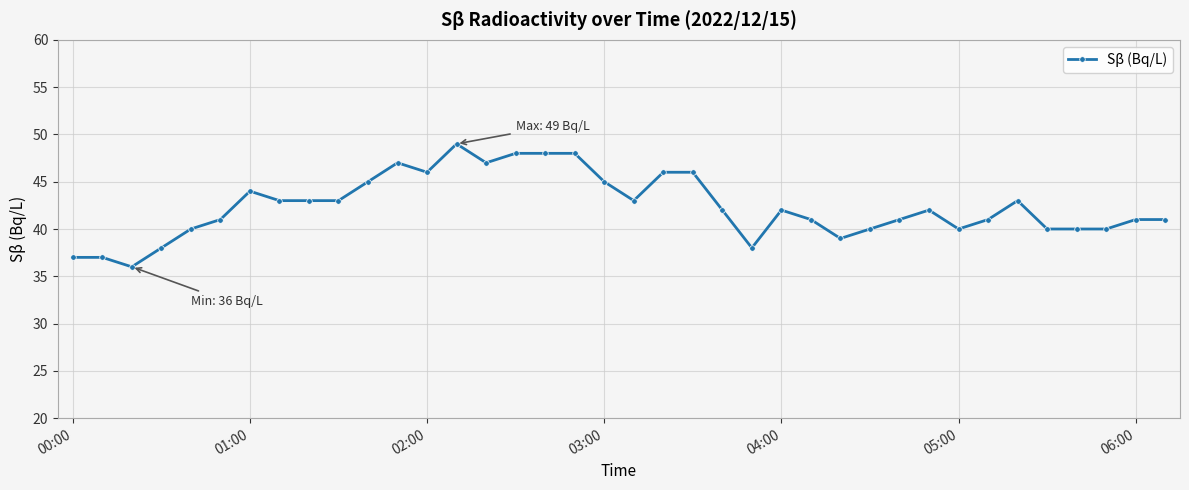

True or false: there are more than 1 points higher than both neighbors.

True